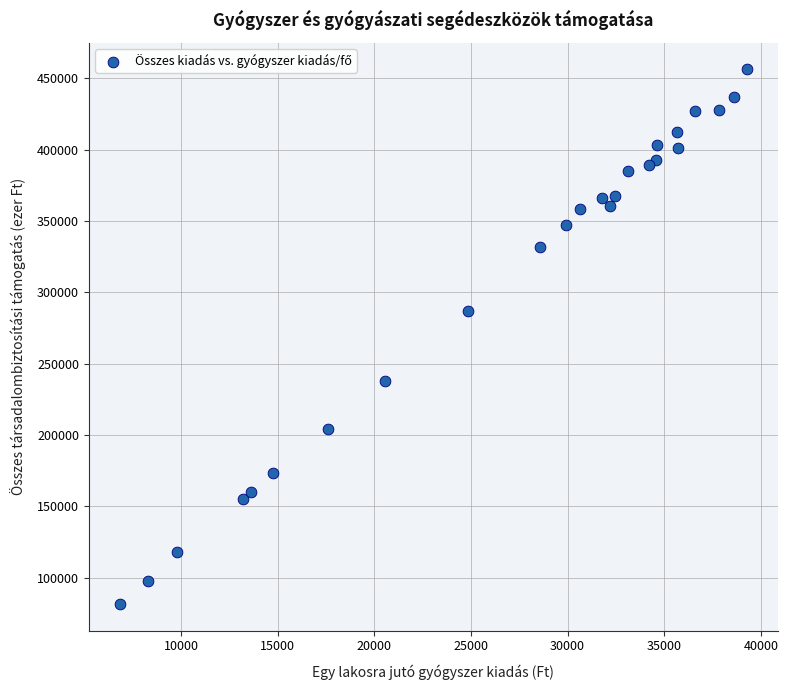

What Y value in the scatter plot is closest to 268918?

286775.6